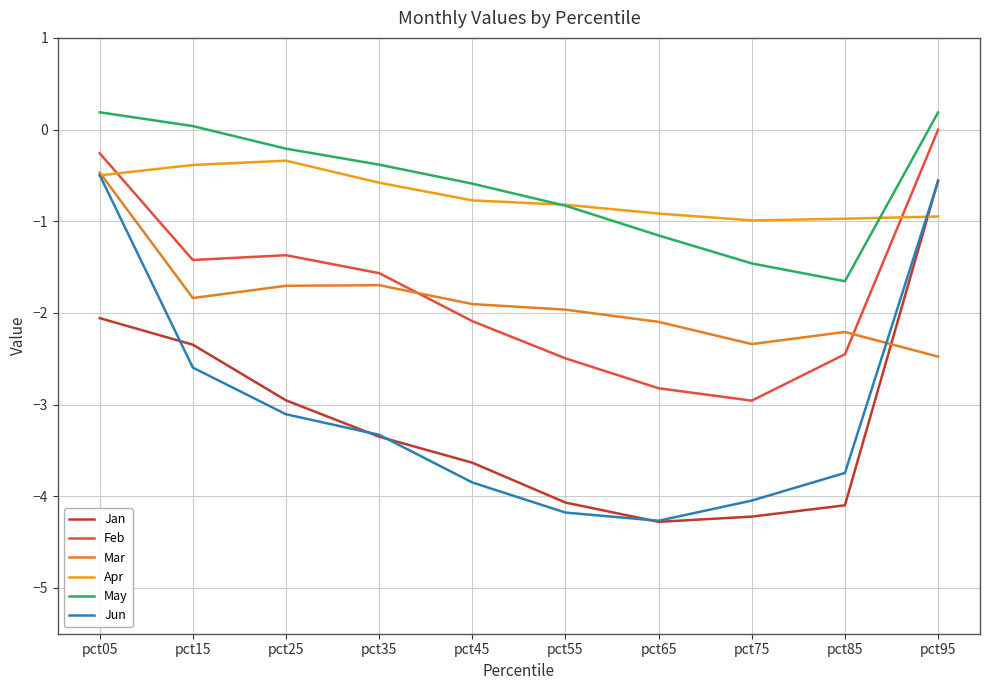

What is the total value across all series at pct65?

-15.5